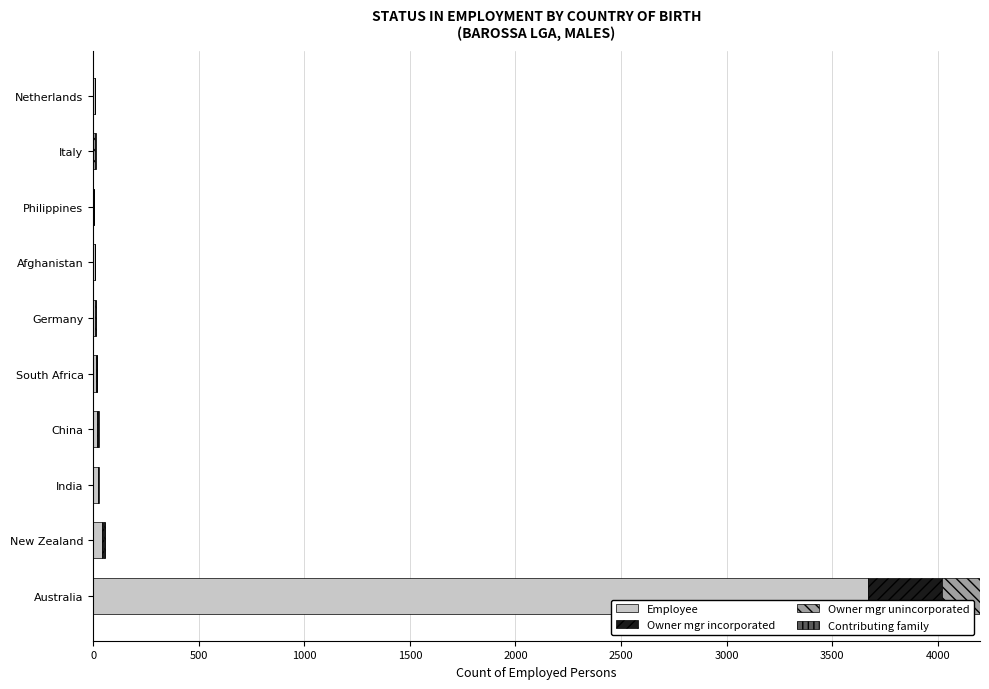

Which series has the widest spread of values?

Employee